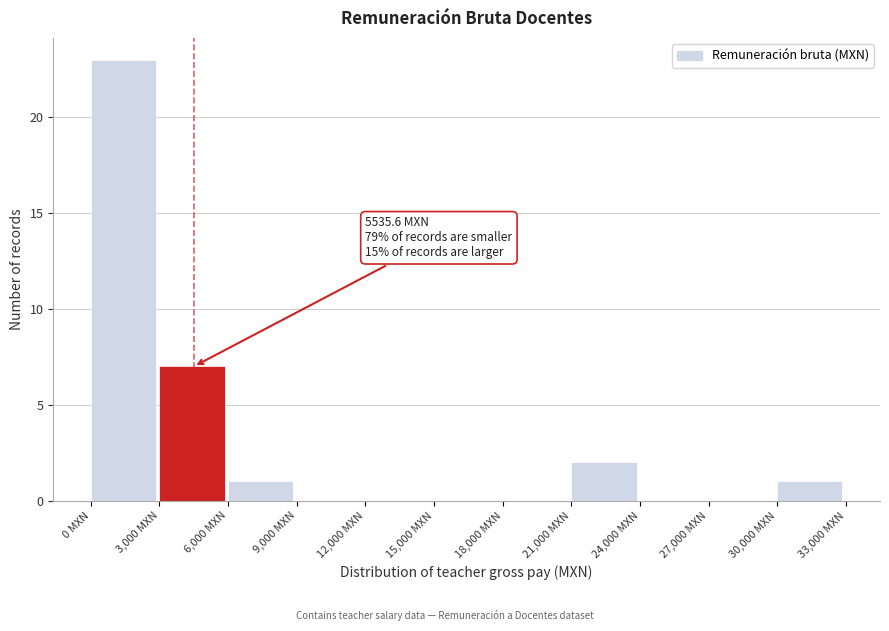

Over which range of the x-axis is the bar tallest?

0 to 3000